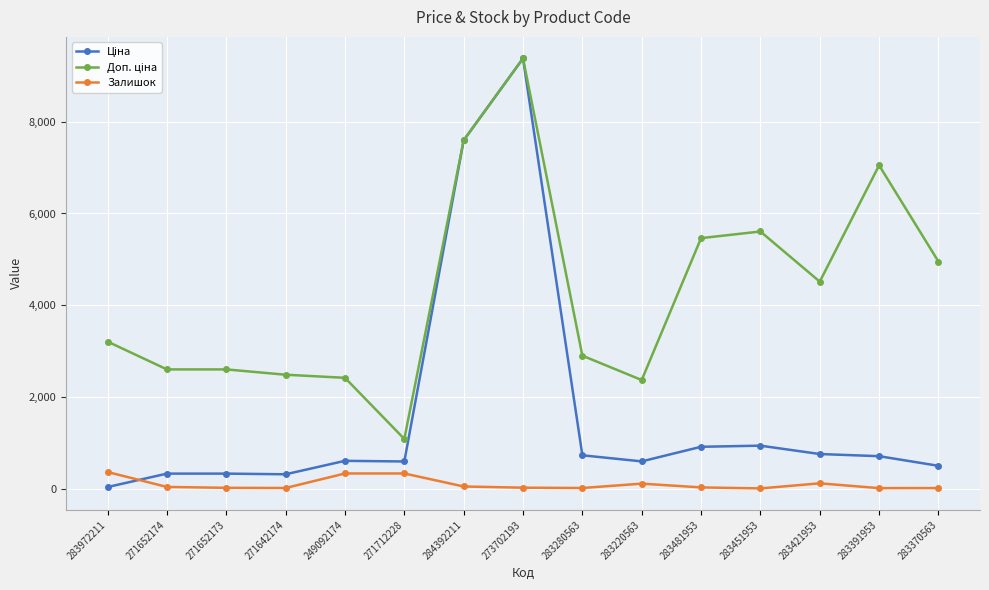

At how many categories does at least one series exceed 4688?

6